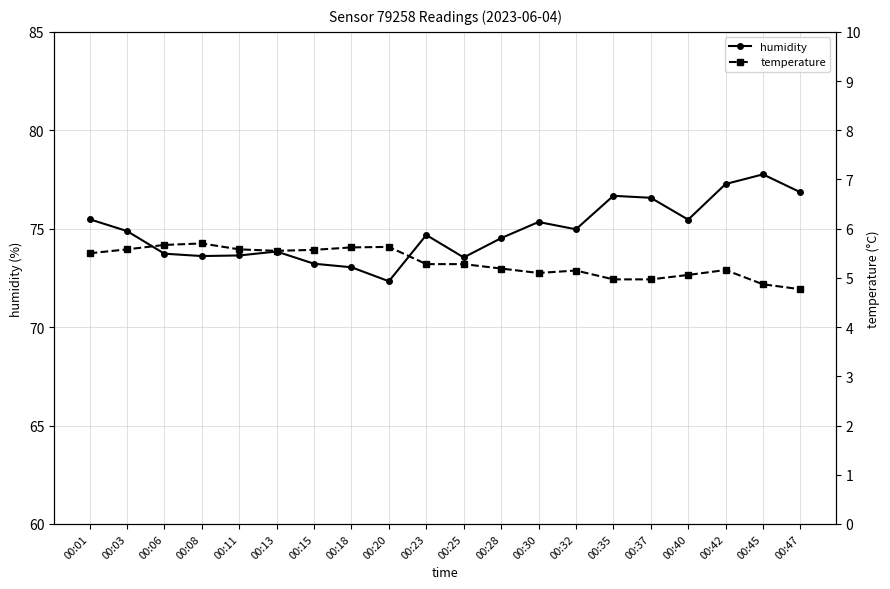

At which category is the sum across all series the highest?

00:45